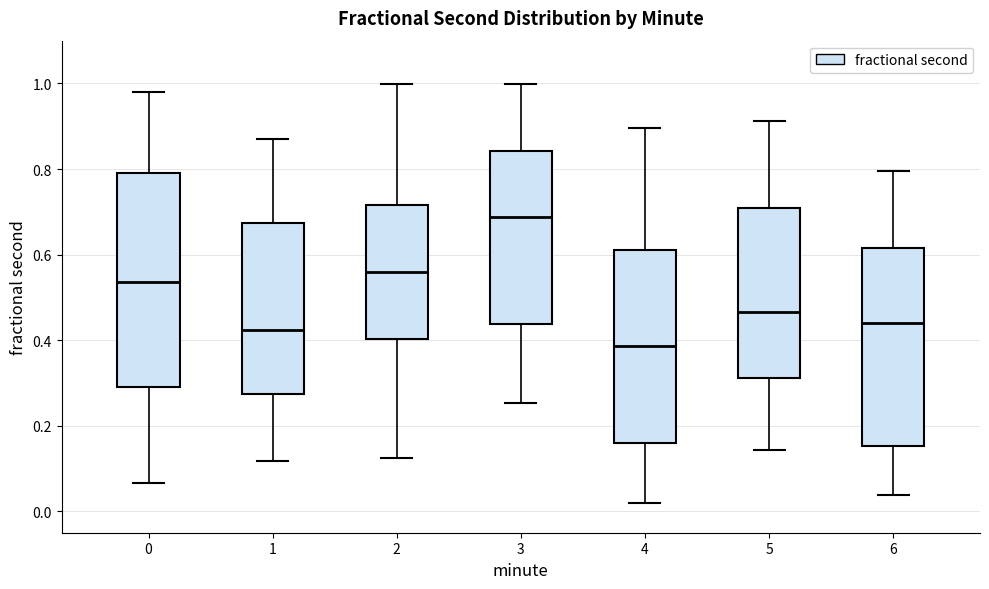

Reading left to right, transcribe this box plot: for each box, give where its median line is, the range the box spans, and where its two whiskers end, as read against the y-axis. The values are not printed on the chart, so give them approximately, as read against the axis.

0: median 0.54, box 0.30 to 0.80, whiskers 0.06 to 0.98
1: median 0.42, box 0.28 to 0.68, whiskers 0.12 to 0.86
2: median 0.56, box 0.40 to 0.72, whiskers 0.12 to 1.00
3: median 0.68, box 0.44 to 0.84, whiskers 0.26 to 1.00
4: median 0.38, box 0.16 to 0.62, whiskers 0.02 to 0.90
5: median 0.46, box 0.32 to 0.70, whiskers 0.14 to 0.92
6: median 0.44, box 0.16 to 0.62, whiskers 0.04 to 0.80